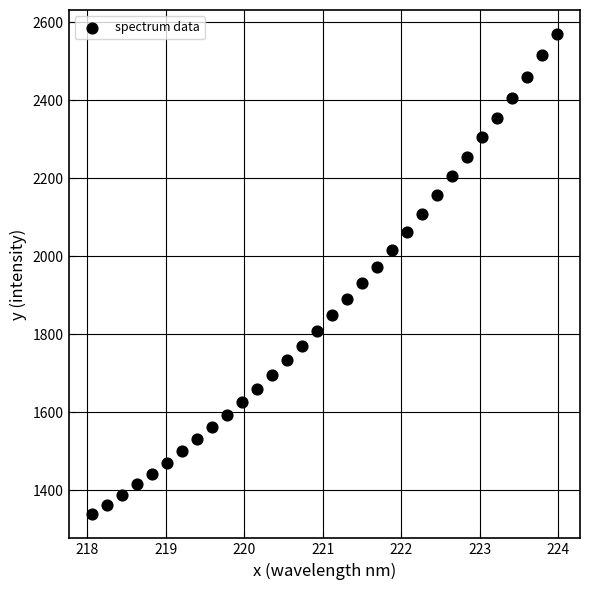

What is the range of Y values (max minus min)?

1231.7